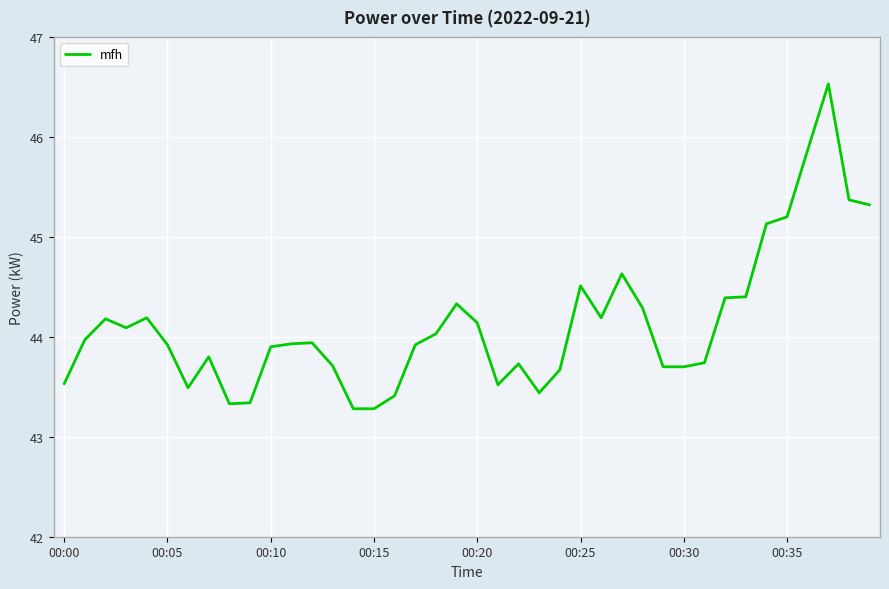

What is the maximum value shown in the chart?

46.5